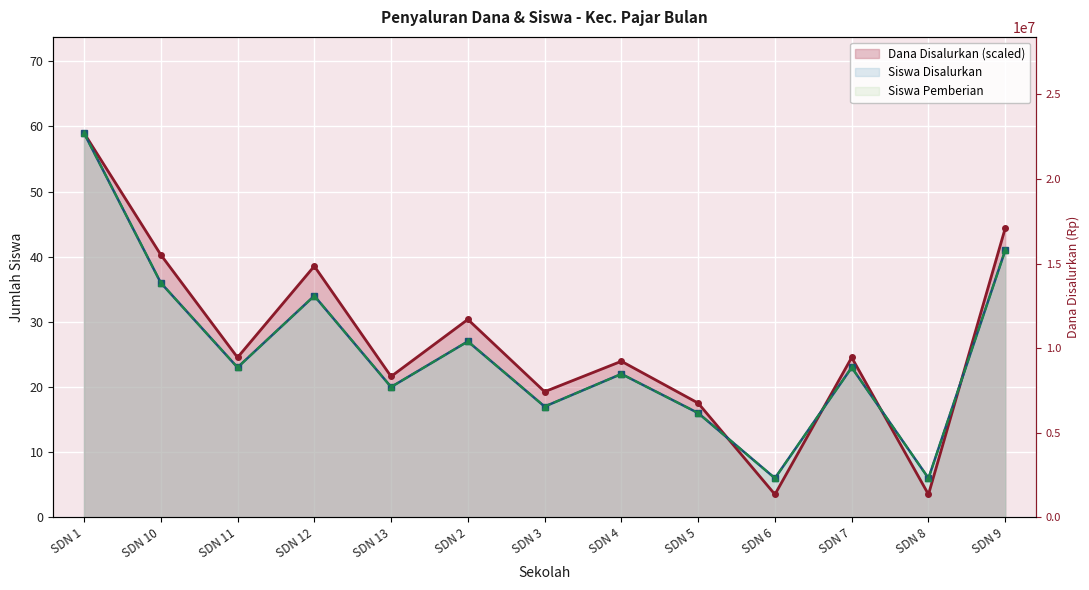

Which series has the largest total across all categories?

Dana Disalurkan